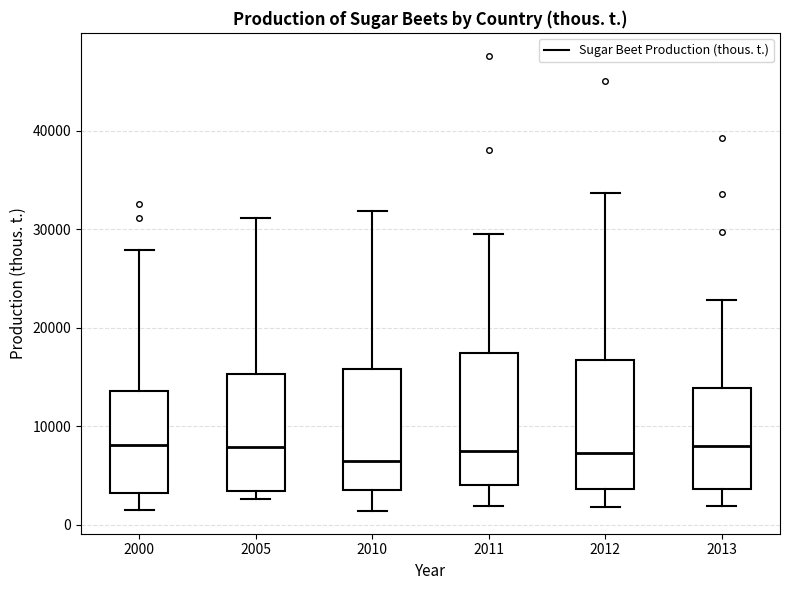

Reading left to right, read every box against the y-axis: the position of its median line, the range the box covers, and the ends of its whiskers. The values are not printed on the chart, so give them approximately, as read against the axis.

2000: median 8000, box 3000 to 14000, whiskers 1000 to 28000
2005: median 8000, box 3000 to 15000, whiskers 3000 (just below the box's lower edge) to 31000
2010: median 7000, box 4000 to 16000, whiskers 1000 to 32000
2011: median 7000, box 4000 to 17000, whiskers 2000 to 30000
2012: median 7000, box 4000 to 17000, whiskers 2000 to 34000
2013: median 8000, box 4000 to 14000, whiskers 2000 to 23000